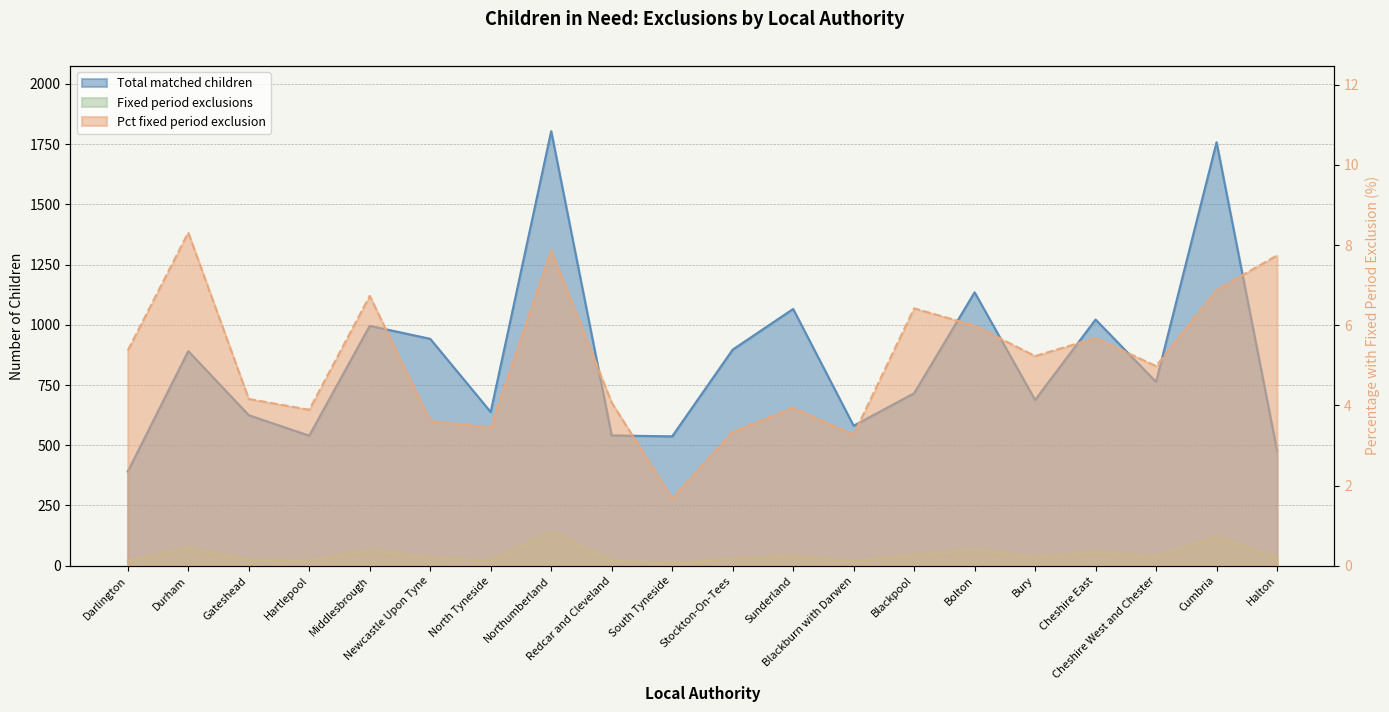

What is the difference between the highest and lowest values at Stockton-On-Tees?

893.7